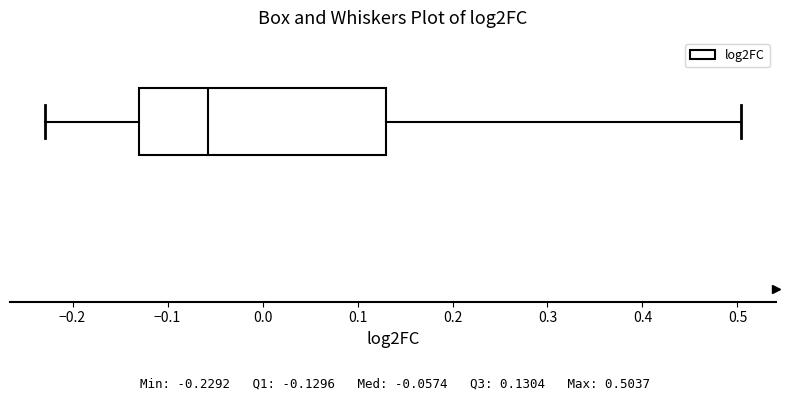

Transcribe this box plot: give where the median line is, the range the box spans, and where the two whiskers end, as read against the x-axis. The values are not printed on the chart, so give them approximately, as read against the axis.

median -0.06, box -0.13 to 0.13, whiskers -0.23 to 0.50